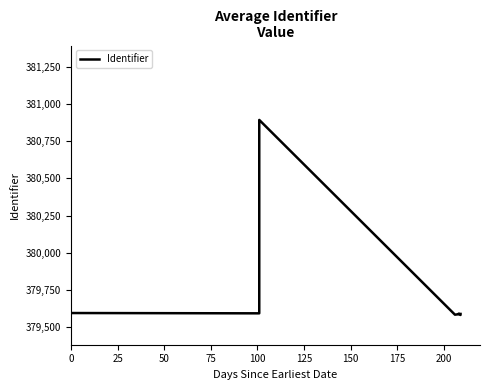

What is the approximate value at 0?

379595